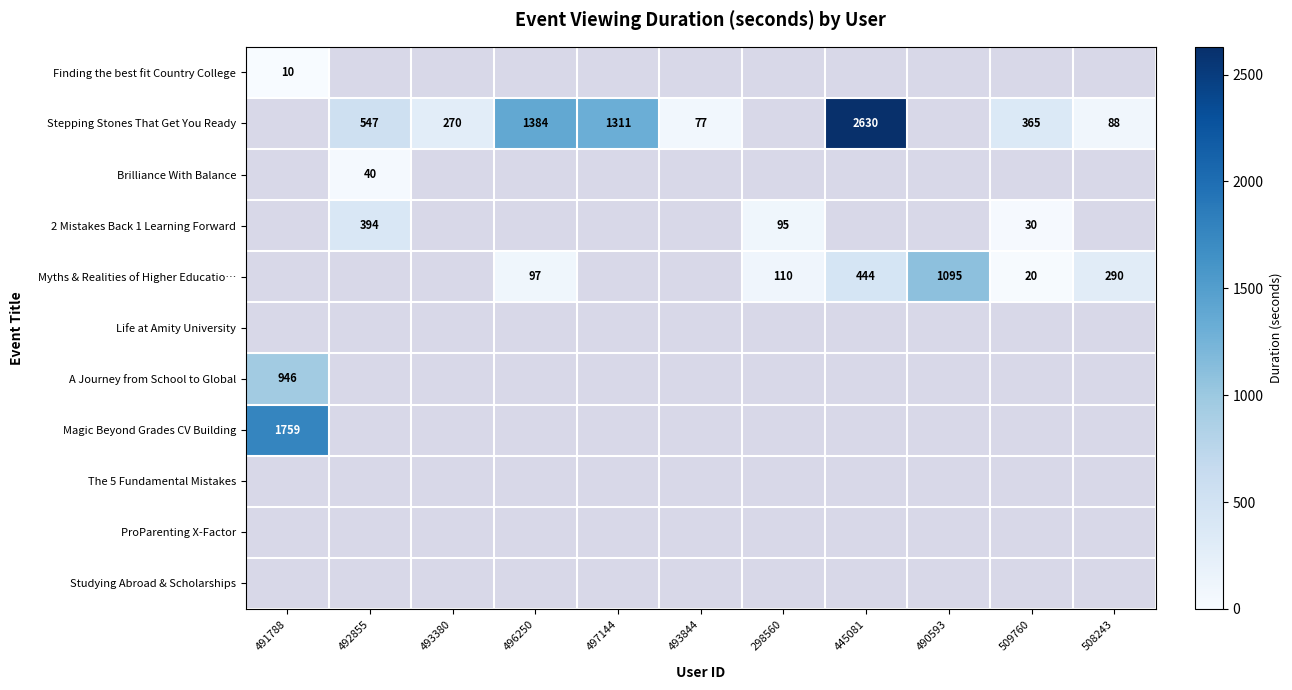

Is the value of Myths & Realities of Higher Educatio… at 508243 greater than the value of Stepping Stones That Get You Ready at 496250?

No